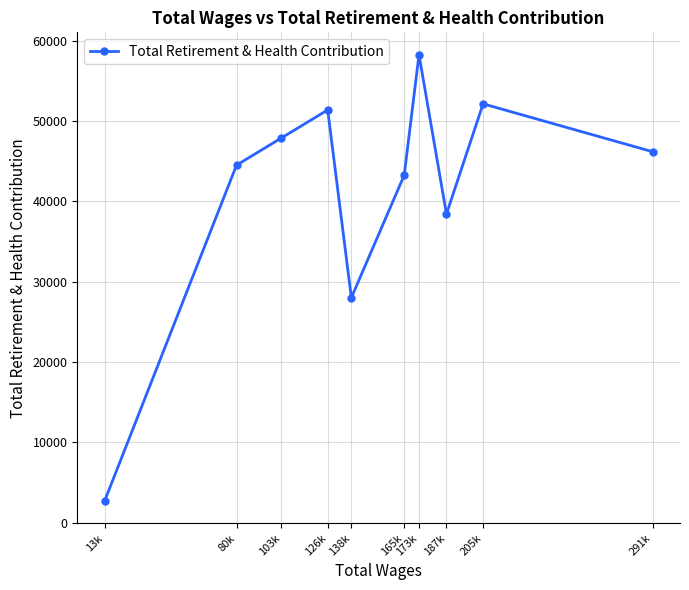

What is the label of the 6th point from the right?

138k